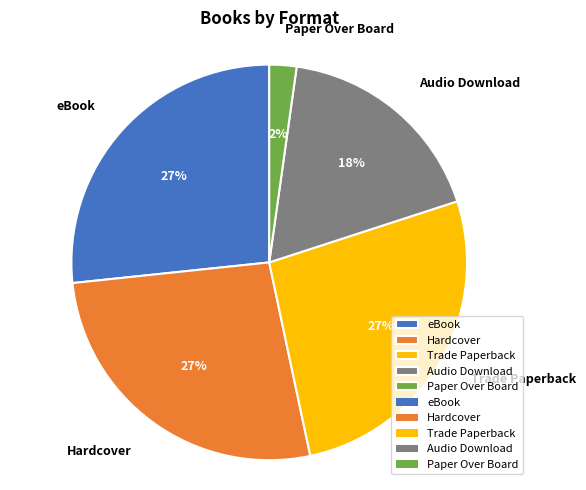

Which slice is the smallest?

Paper Over Board